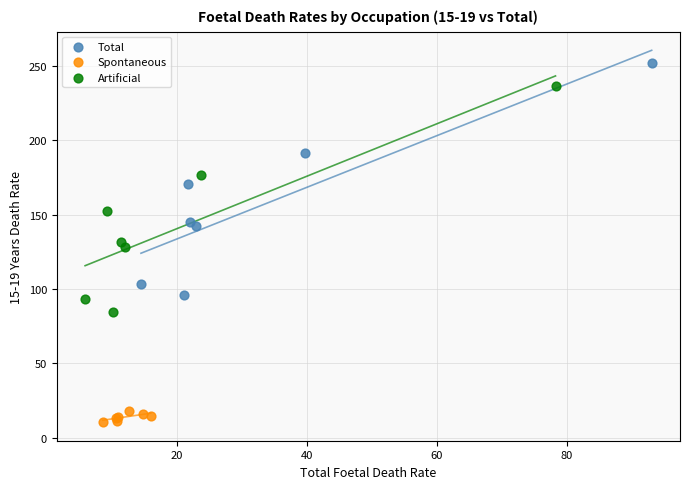

Which series has the widest spread of Y values?

Total